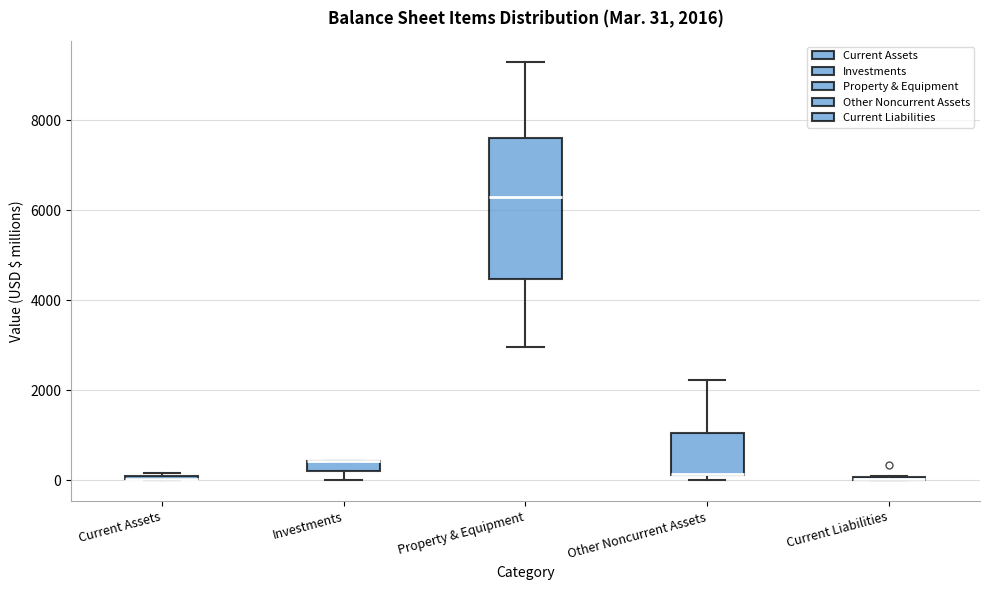

Which box is the tallest, from its lower edge to its upper edge?

Property & Equipment